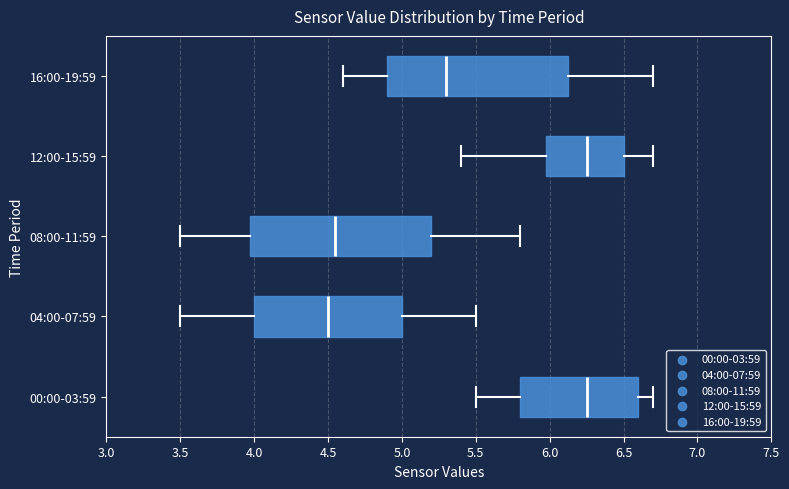

Where is the right edge of the box for 00:00-03:59 on the x-axis? The values are not printed on the chart, so give them approximately, as read against the axis.

6.60